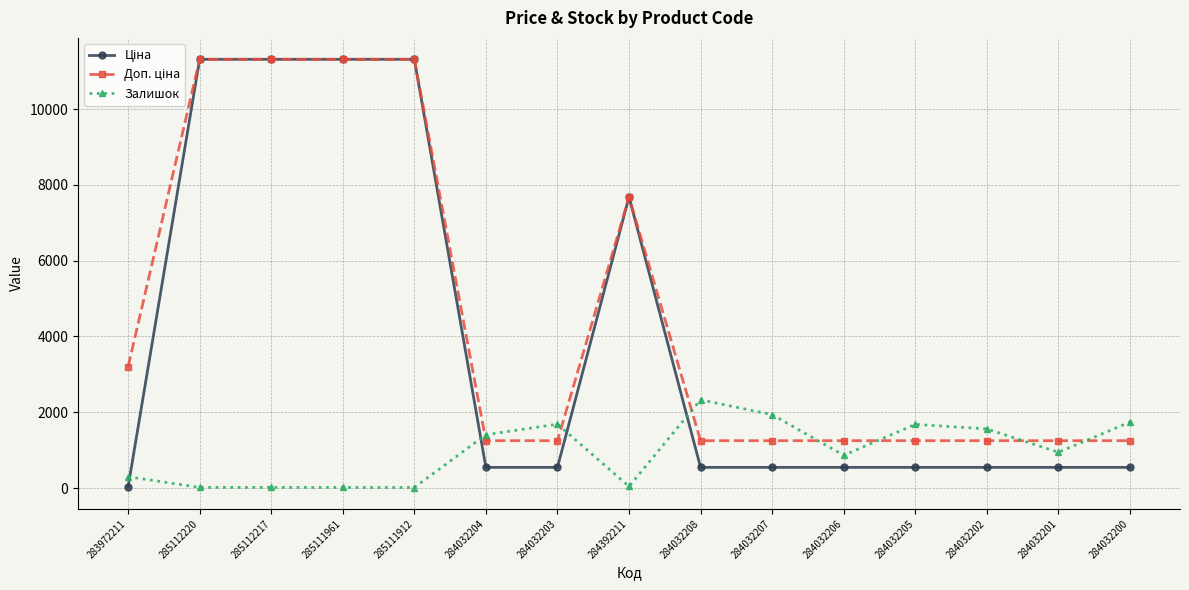

What is the difference between the highest and lowest values at 284032203?

1140.0